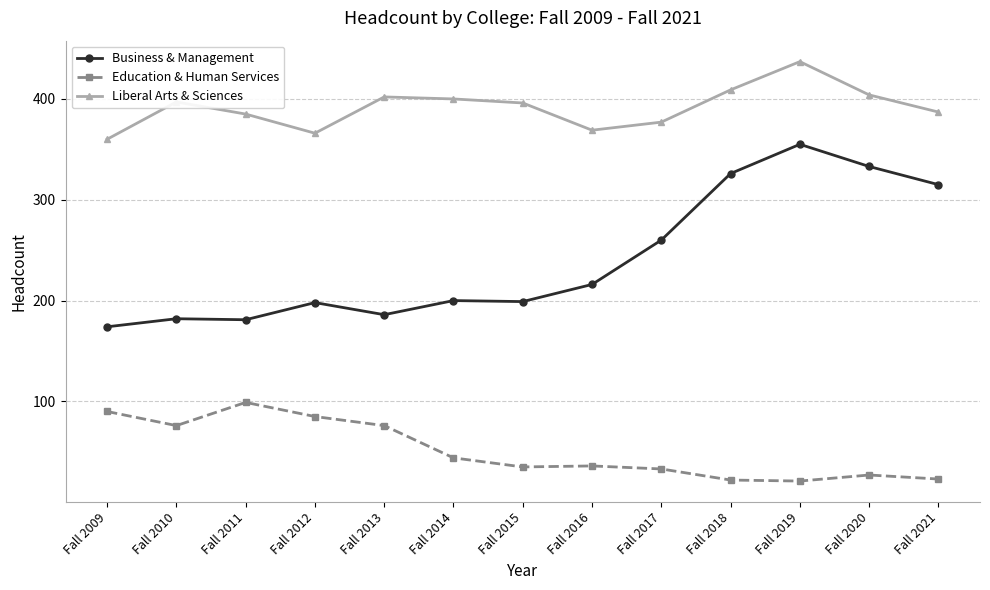

True or false: Education & Human Services and Business & Management intersect in this chart.

False